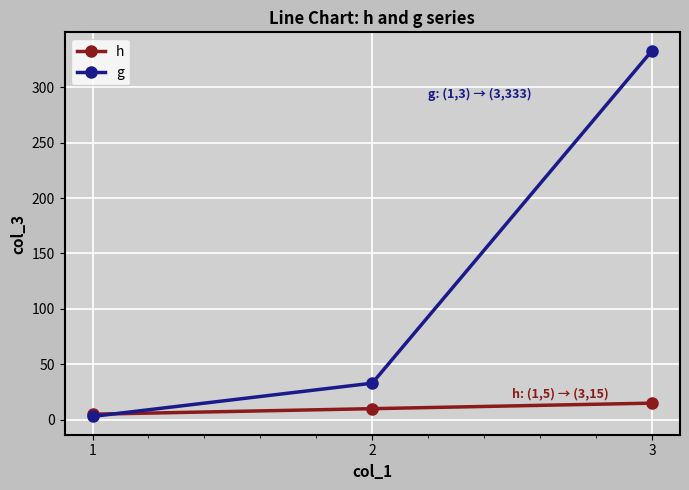

Reading left to right, list all the values displayed in this chart.

h: 5	10	15
g: 3	33	333